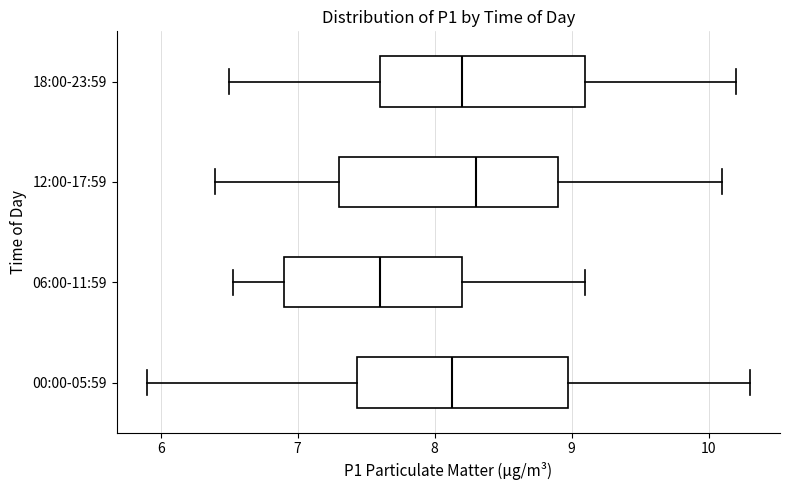

Reading bottom to top, read every box against the x-axis: the position of its median line, the range the box covers, and the ends of its whiskers. The values are not printed on the chart, so give them approximately, as read against the axis.

00:00-05:59: median 8.1, box 7.4 to 9.0, whiskers 5.9 to 10.3
06:00-11:59: median 7.6, box 6.9 to 8.2, whiskers 6.5 to 9.1
12:00-17:59: median 8.3, box 7.3 to 8.9, whiskers 6.4 to 10.1
18:00-23:59: median 8.2, box 7.6 to 9.1, whiskers 6.5 to 10.2